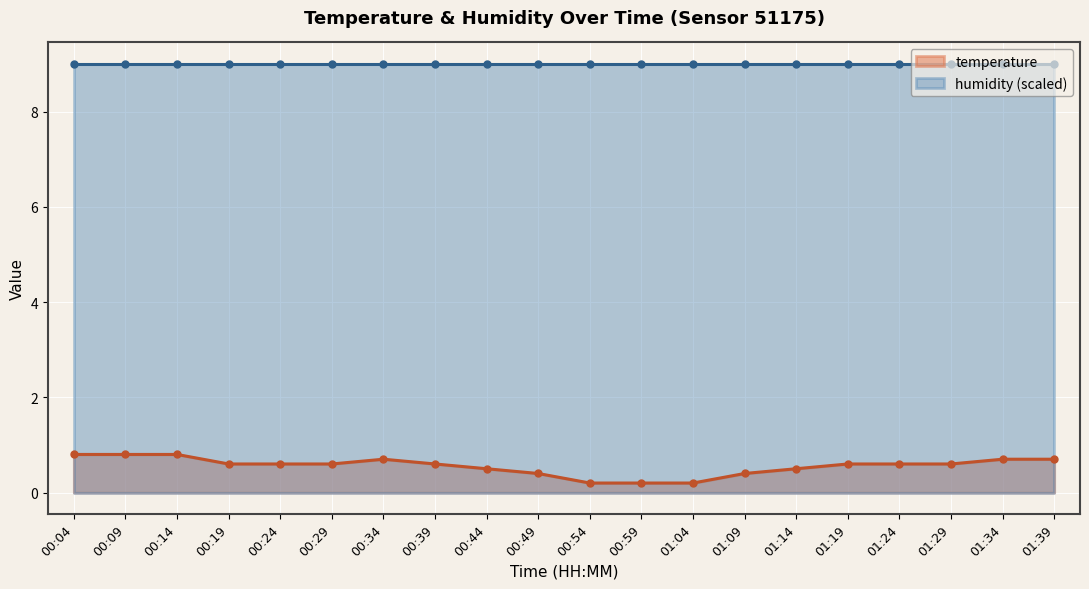

What position from the left is 01:14?

15